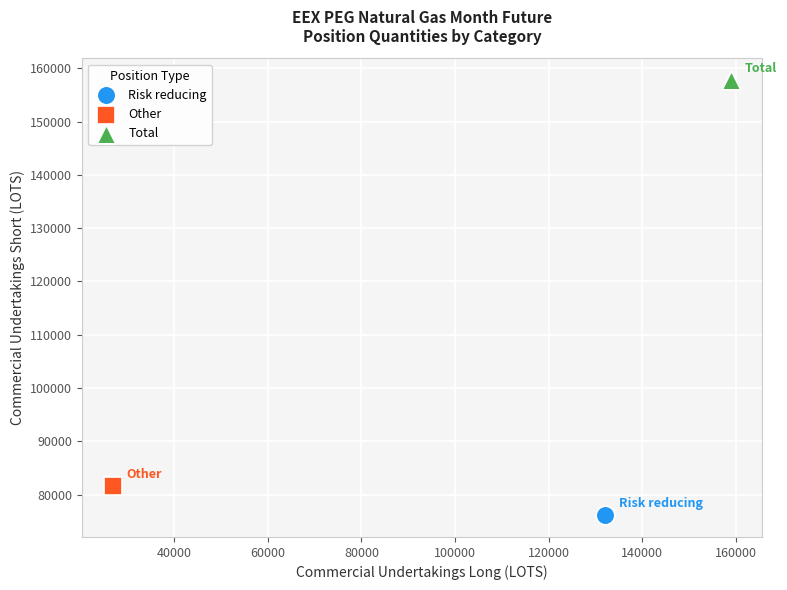

Which series contains the lowest Y value?

Risk reducing